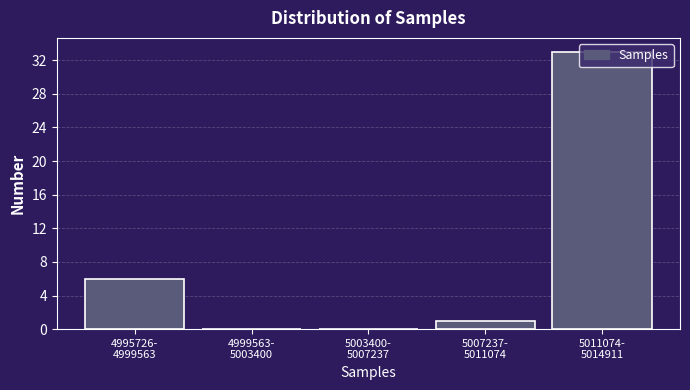

What is the maximum value shown in the chart?

33